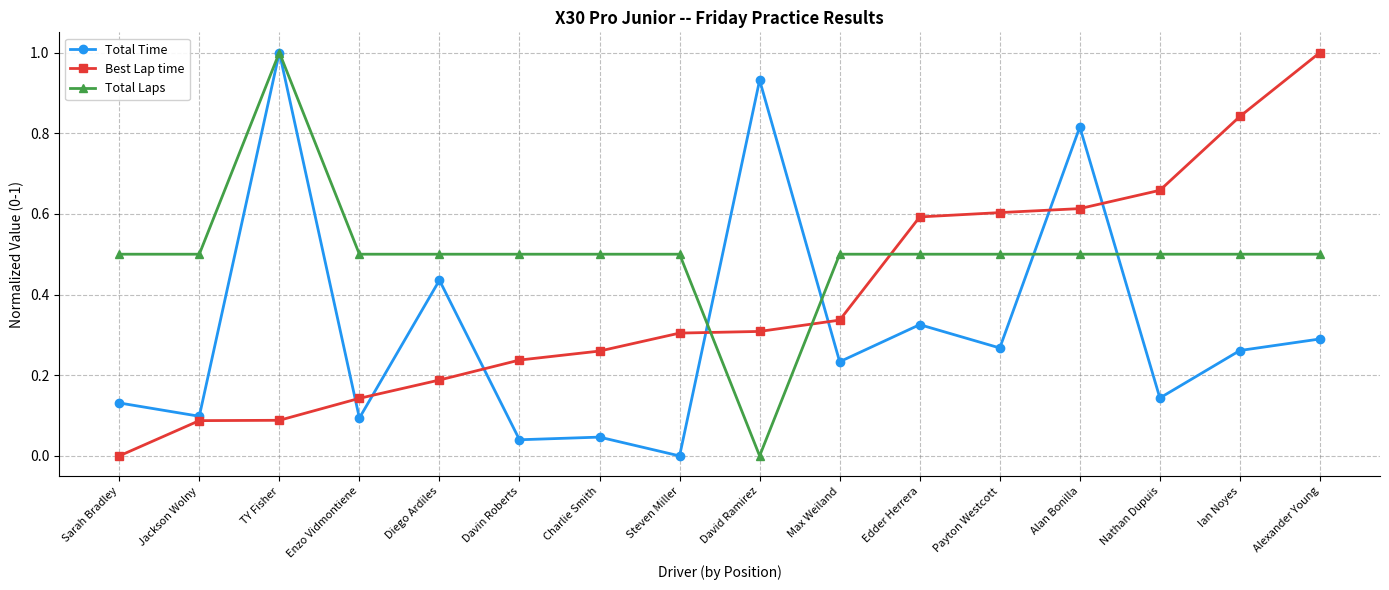

At which label does Total Laps reach its minimum?

David Ramirez